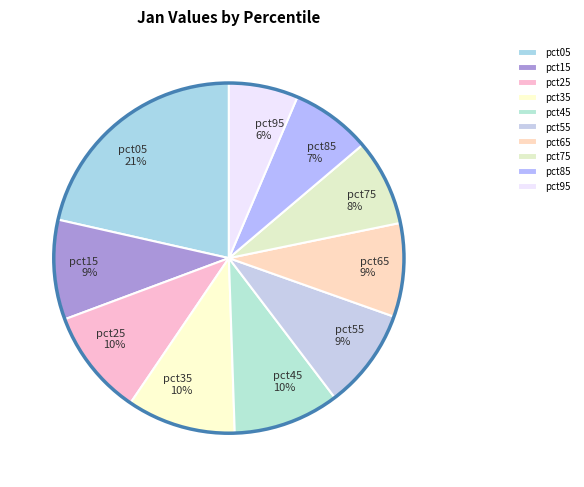

Does pct95 represent more than half of the total?

No